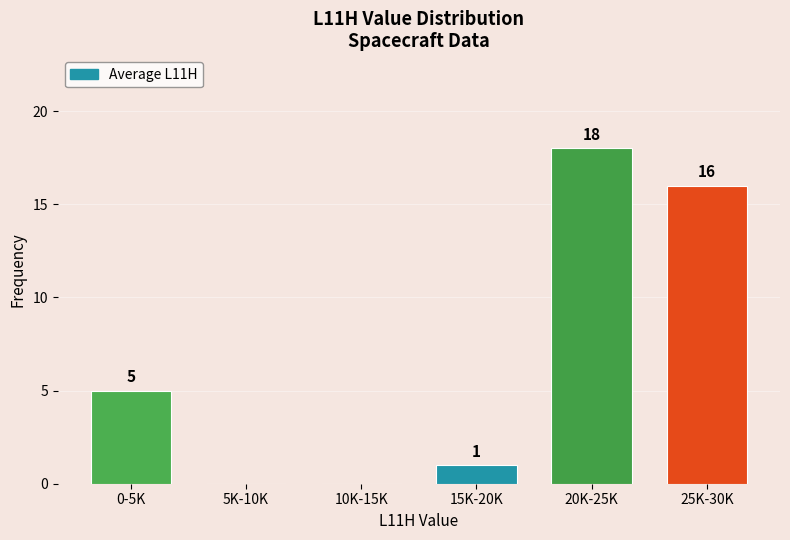

Reading right to left, transcribe all the data shown in this chart.

25K-30K=16	20K-25K=18	15K-20K=1	10K-15K=0	5K-10K=0	0-5K=5